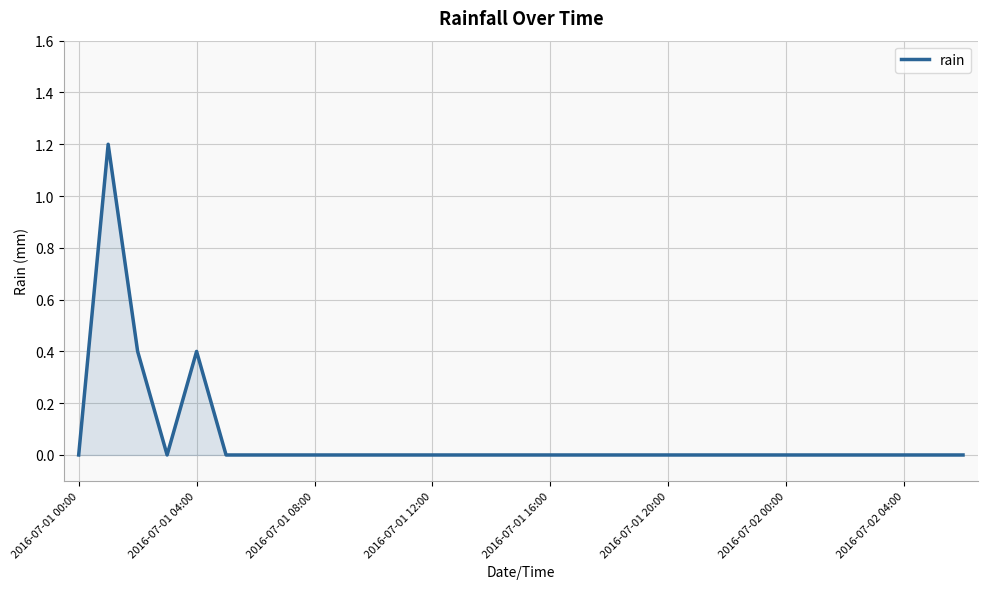

What is the difference between the maximum and minimum values?

1.2